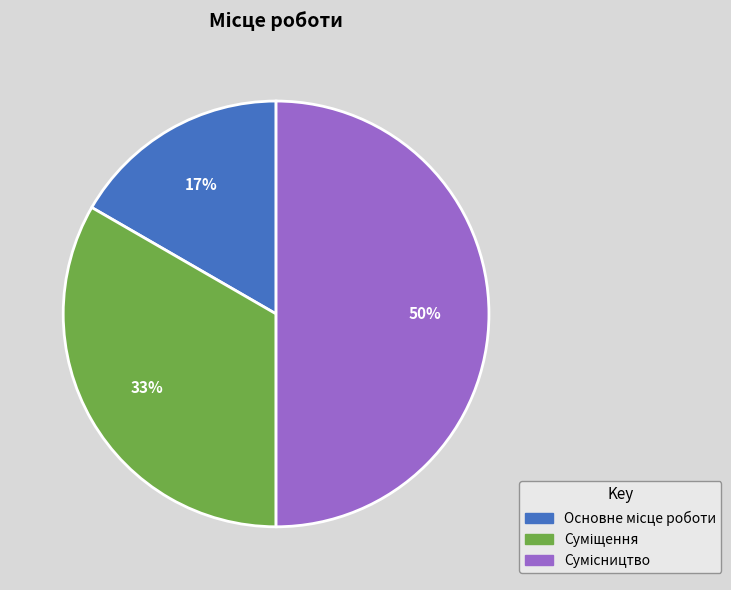

To the nearest percent, what is the average slice percentage?

33%